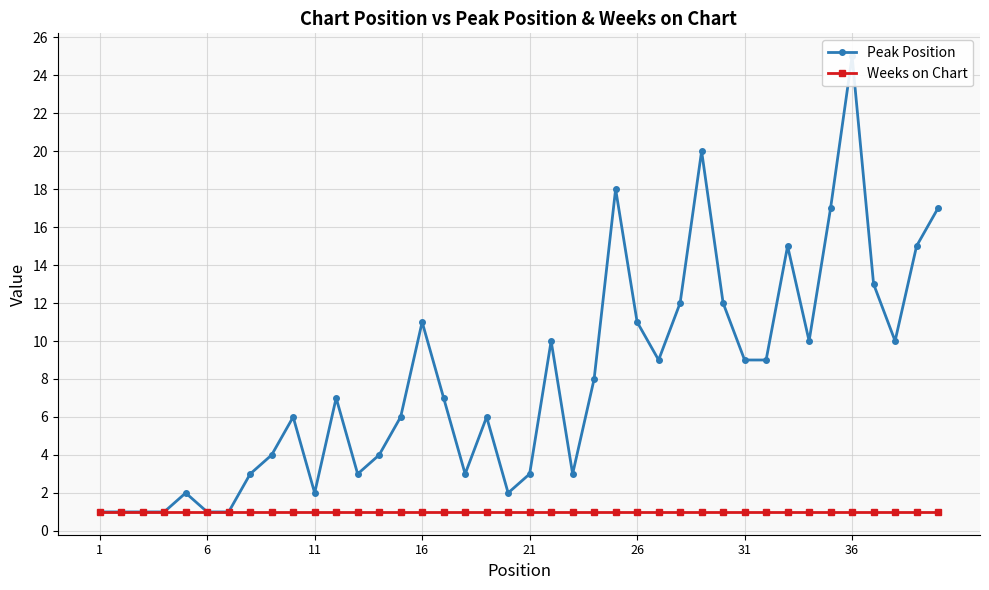

In Peak Position, how many points are higher than both neighbors (excluding endpoints)?

10